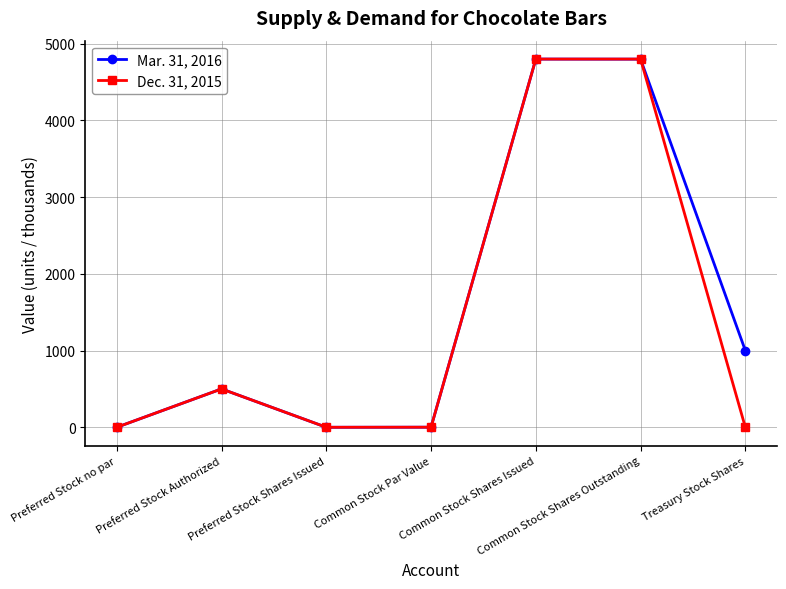

Where is the first local maximum for Dec. 31, 2015?

Preferred Stock Authorized